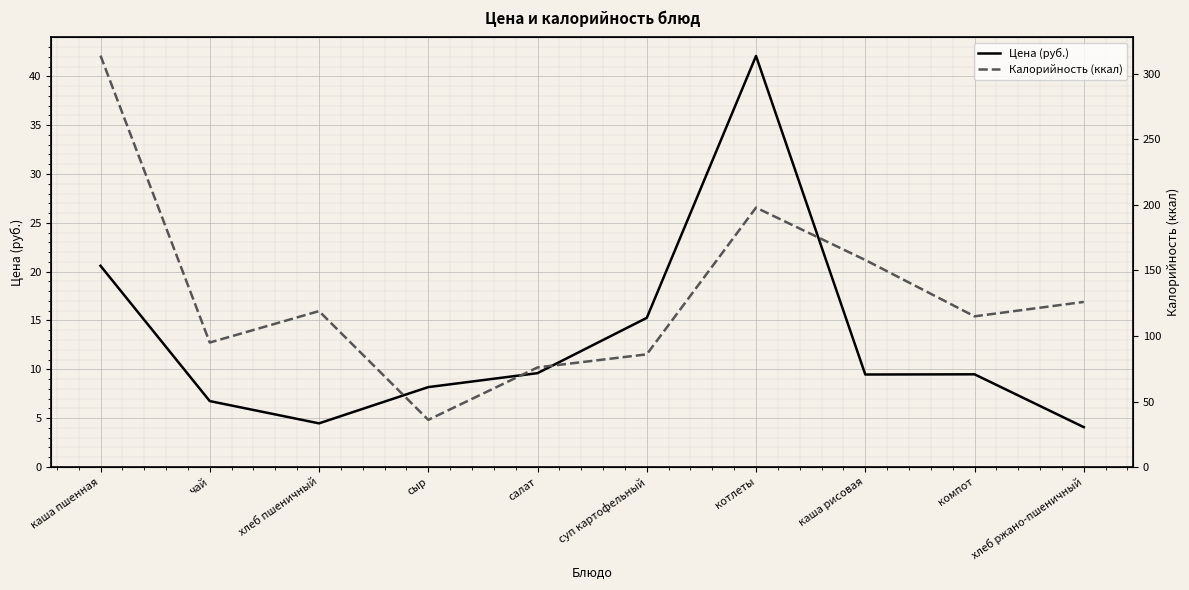

Which has a higher value, хлеб пшеничный or салат?

салат